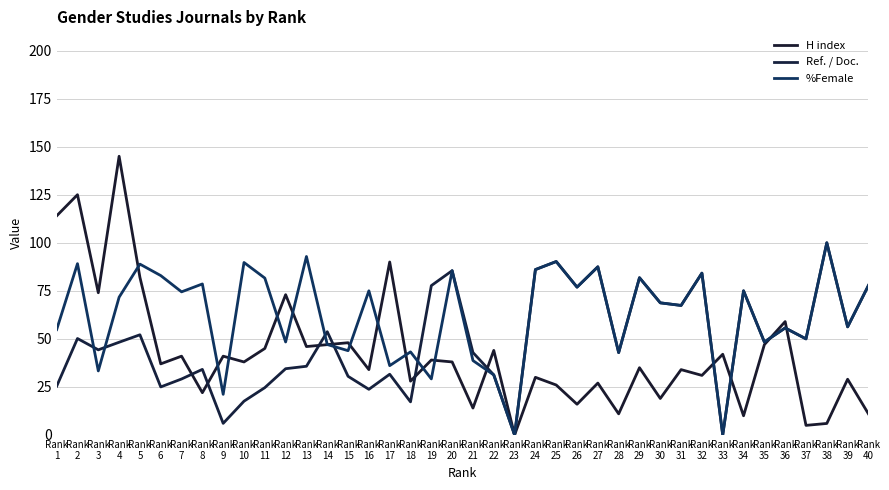

What is the difference between the Ref. / Doc. values at Rank
40 and Rank
3?

33.5